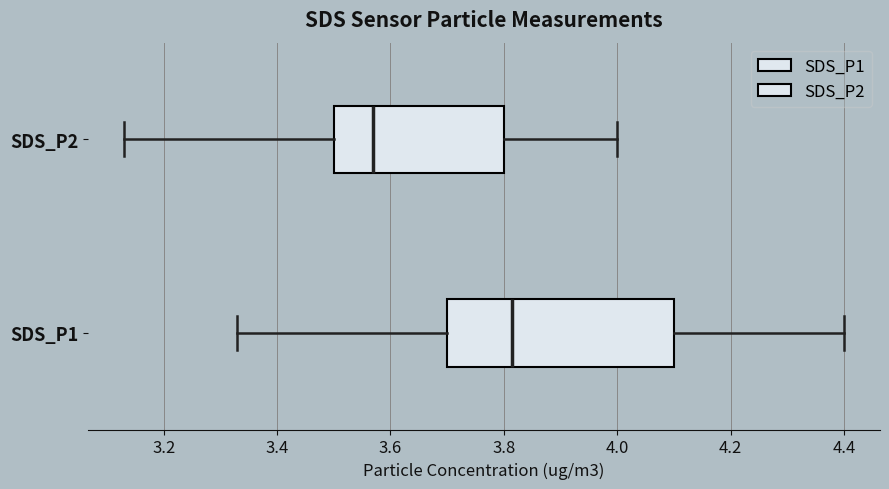

Which box has the furthest to the left median line?

SDS_P2